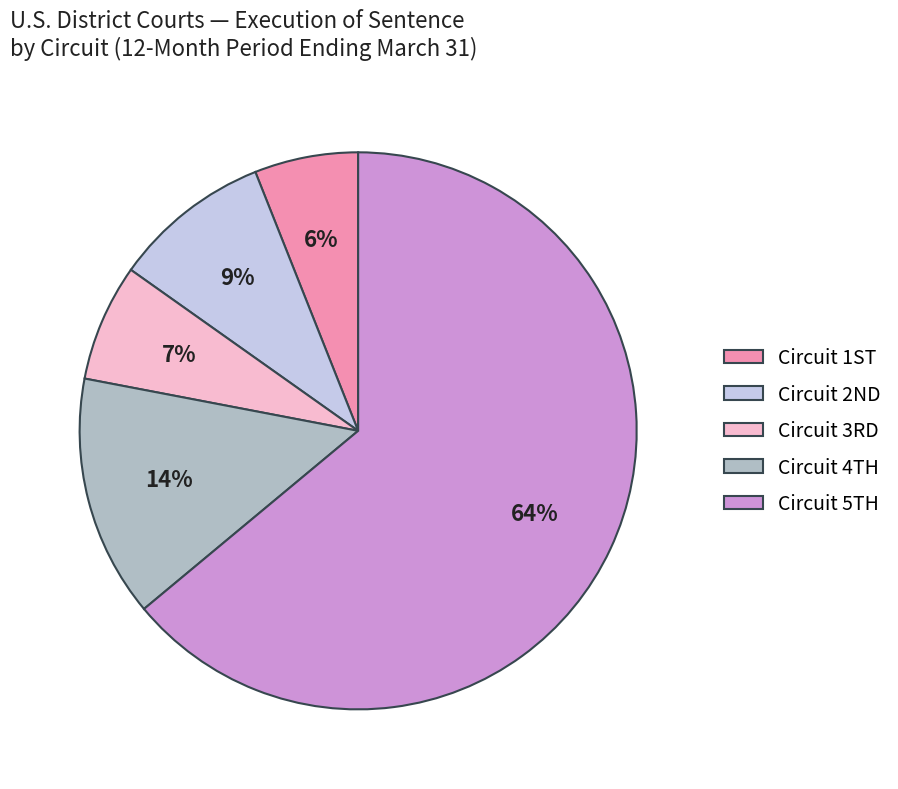

Which category has the smallest portion of the pie?

Circuit 1ST